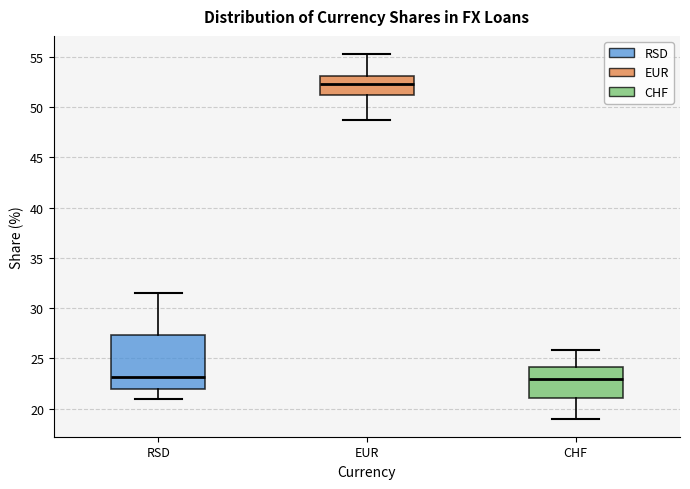

Where does the median line of the box for CHF sit on the y-axis? The values are not printed on the chart, so give them approximately, as read against the axis.

23.0